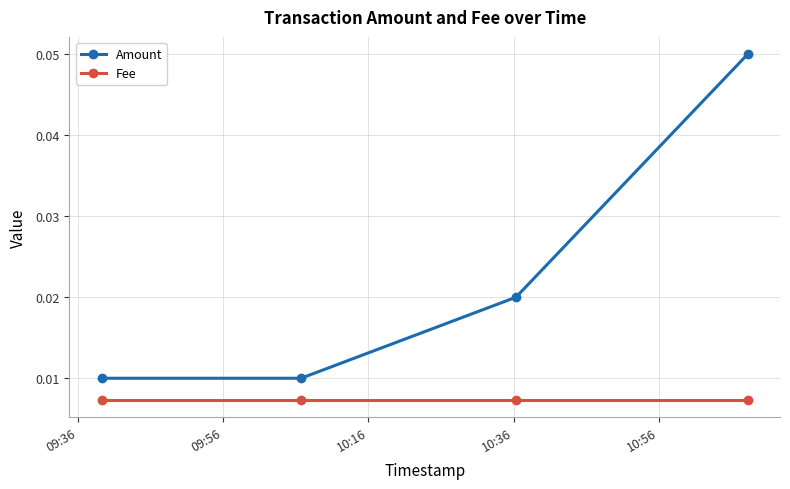

How many Amount values are between 0 and 1?

4